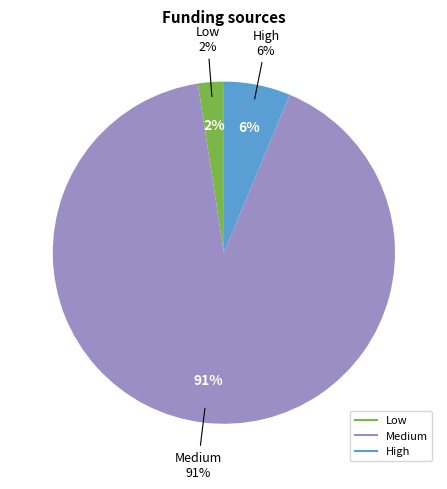

The High slice represents 15% of the pie. True or false?

False